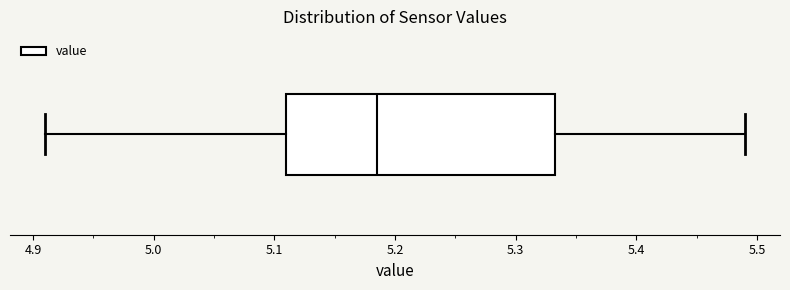

Transcribe this box plot: give where the median line is, the range the box spans, and where the two whiskers end, as read against the x-axis. The values are not printed on the chart, so give them approximately, as read against the axis.

median 5.19, box 5.11 to 5.33, whiskers 4.91 to 5.49